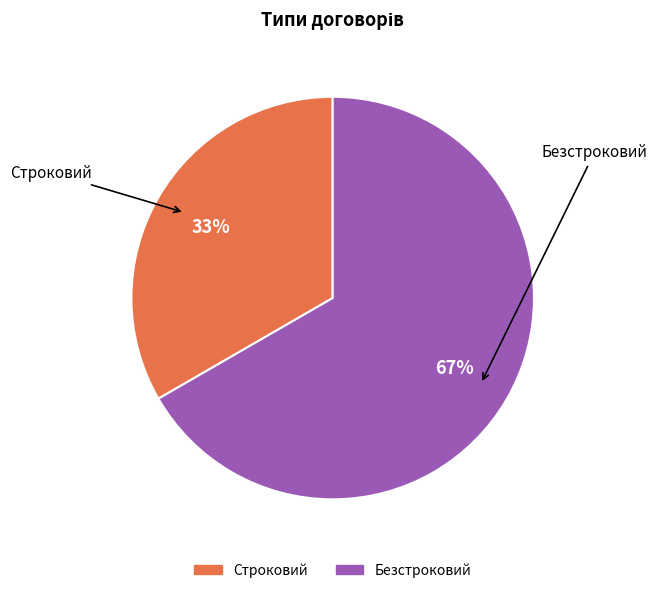

Is there a majority slice in this chart?

Yes